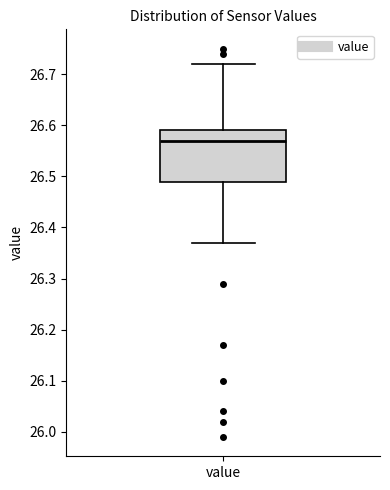

Transcribe this box plot: give where the median line is, the range the box spans, and where the two whiskers end, as read against the y-axis. The values are not printed on the chart, so give them approximately, as read against the axis.

median 26.57, box 26.49 to 26.59, whiskers 26.37 to 26.72